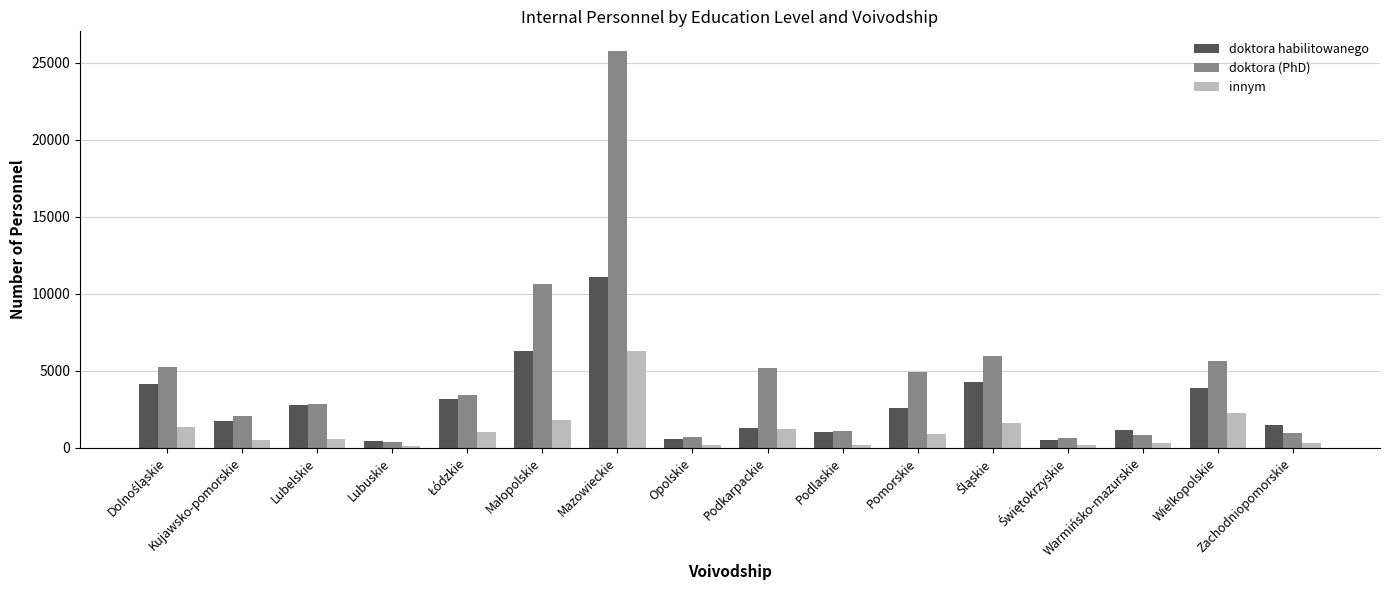

What is the label of the 13th bar from the right?

Lubuskie